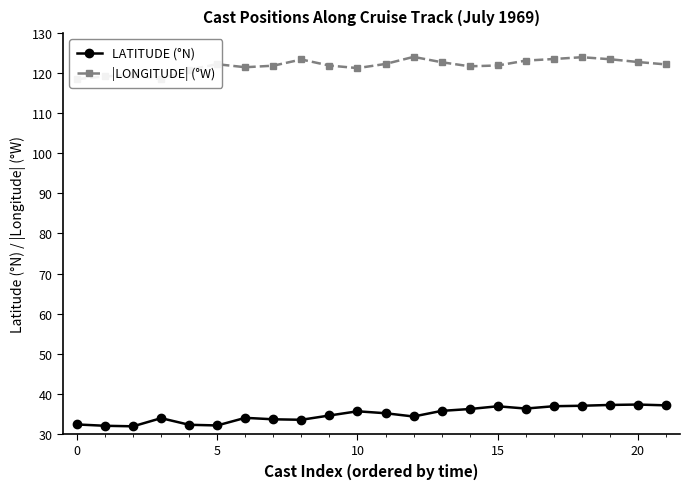

What is the highest value of the LATITUDE (°N) series?

37.3